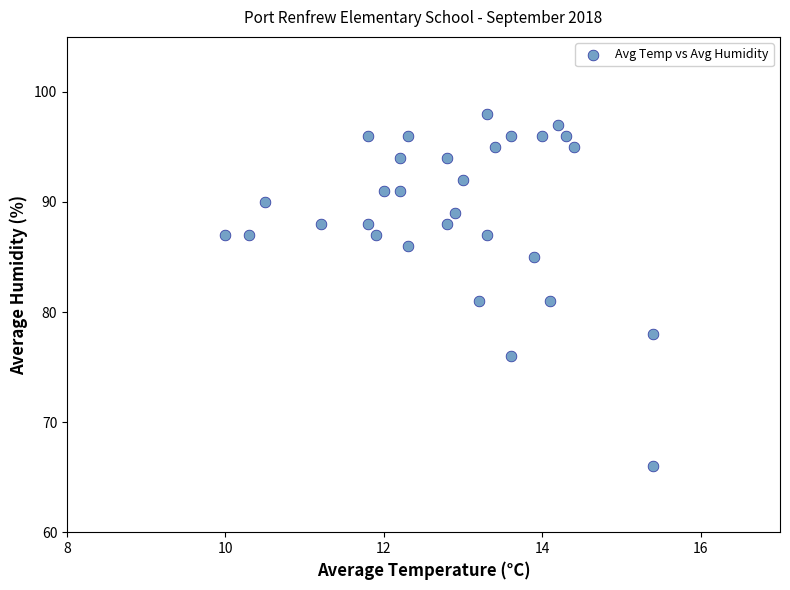

What is the range of Y values (max minus min)?

32